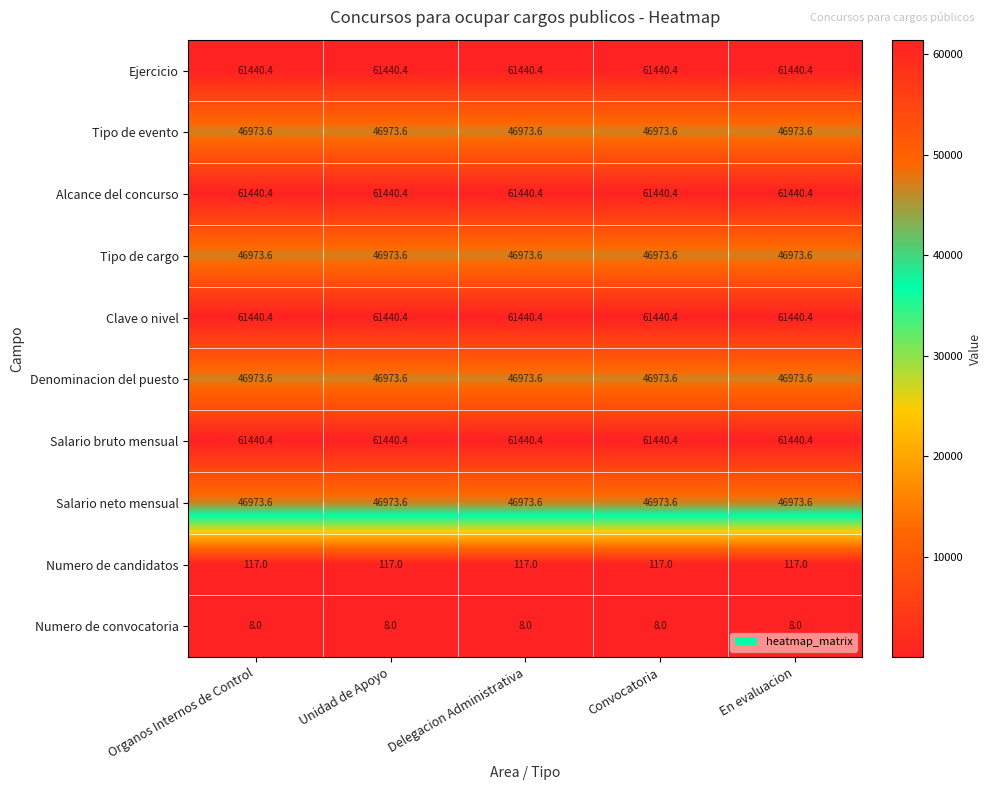

Is it true that Denominacion del puesto equals 31774.6 at En evaluacion?

False